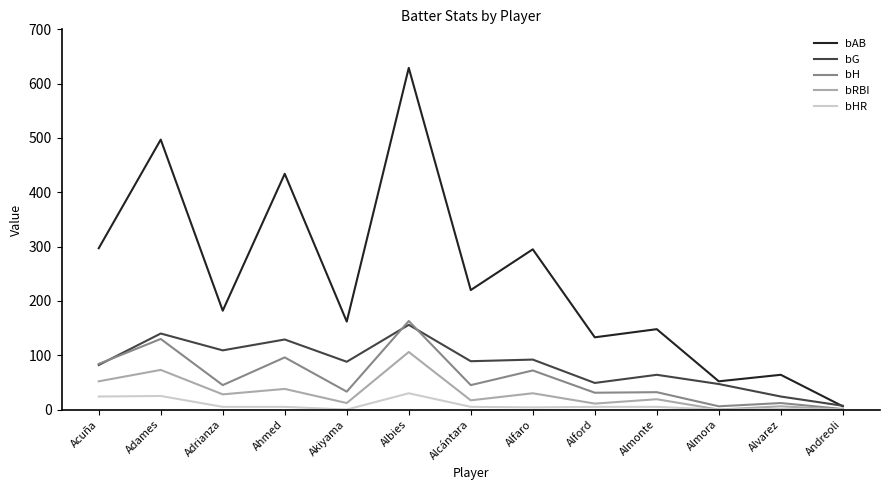

What is the maximum value shown in the chart?

629